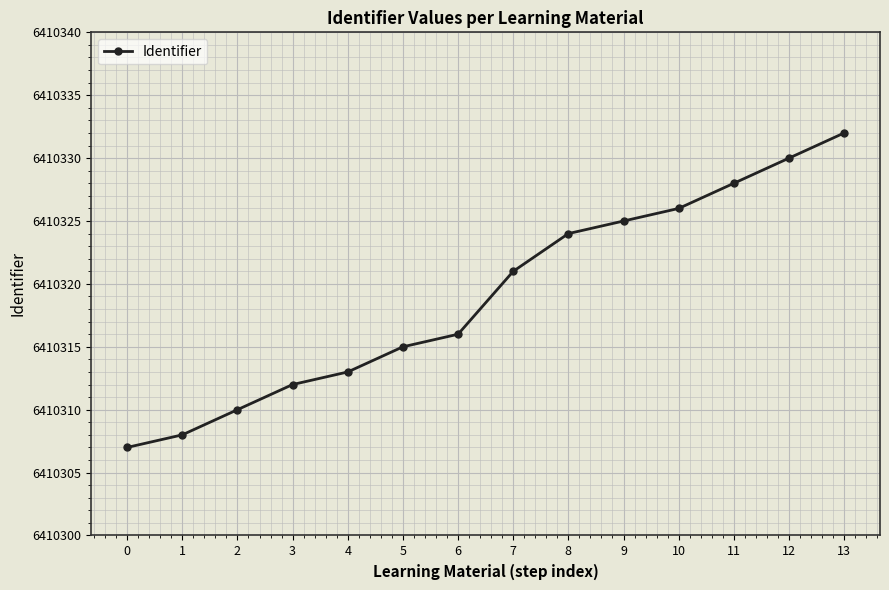

What is the value of the 5th point from the left?

6410313